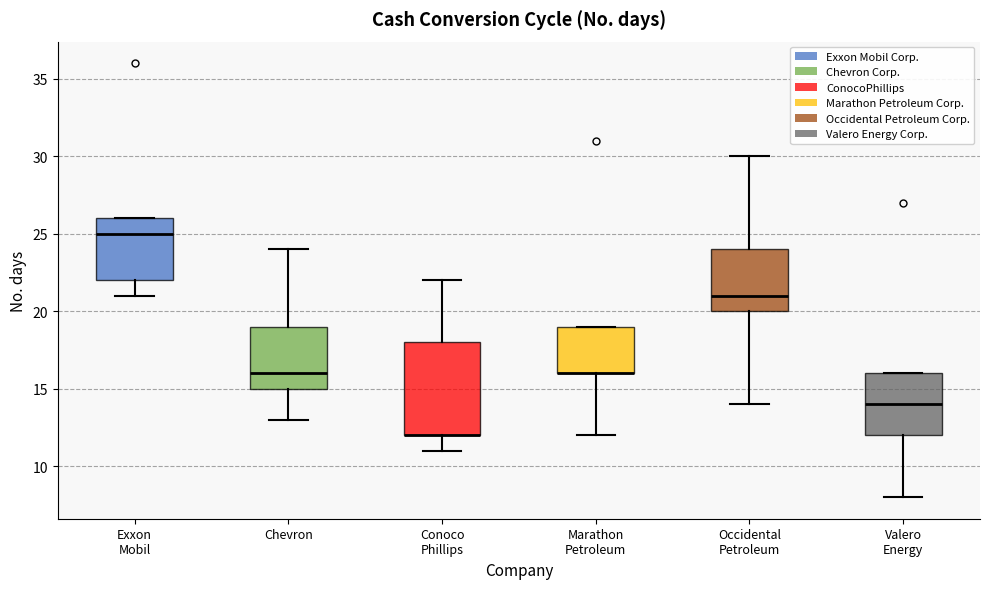

Which box is the tallest, from its lower edge to its upper edge?

Conoco Phillips